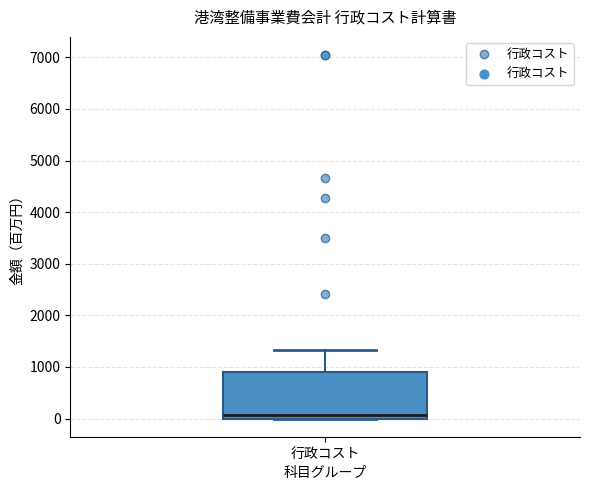

Where is the lower edge of the box for 行政コスト on the y-axis? The values are not printed on the chart, so give them approximately, as read against the axis.

0